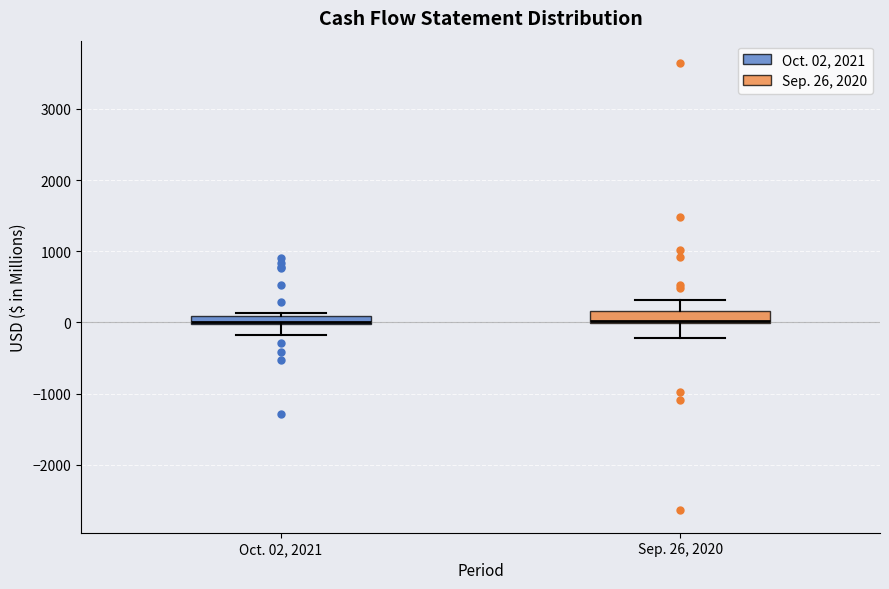

Where is the upper edge of the box for Oct. 02, 2021 on the y-axis? The values are not printed on the chart, so give them approximately, as read against the axis.

100